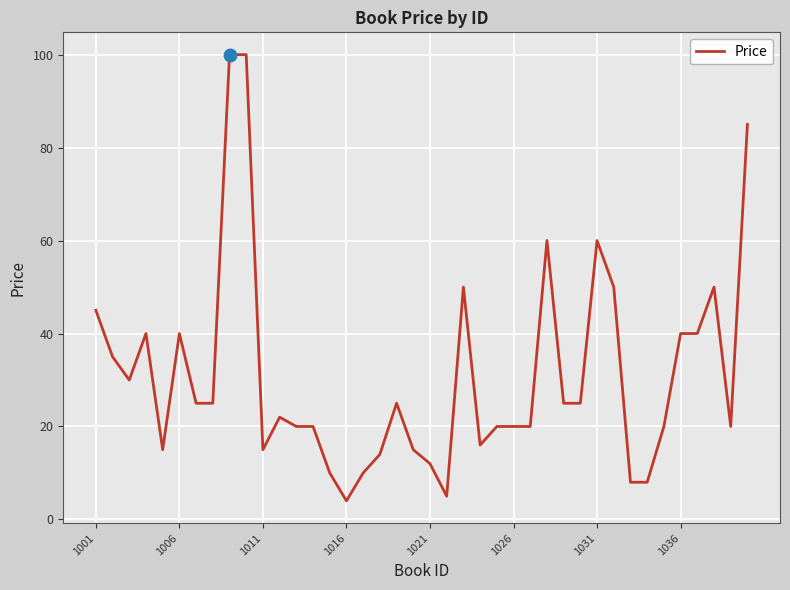

What is the maximum value shown in the chart?

100